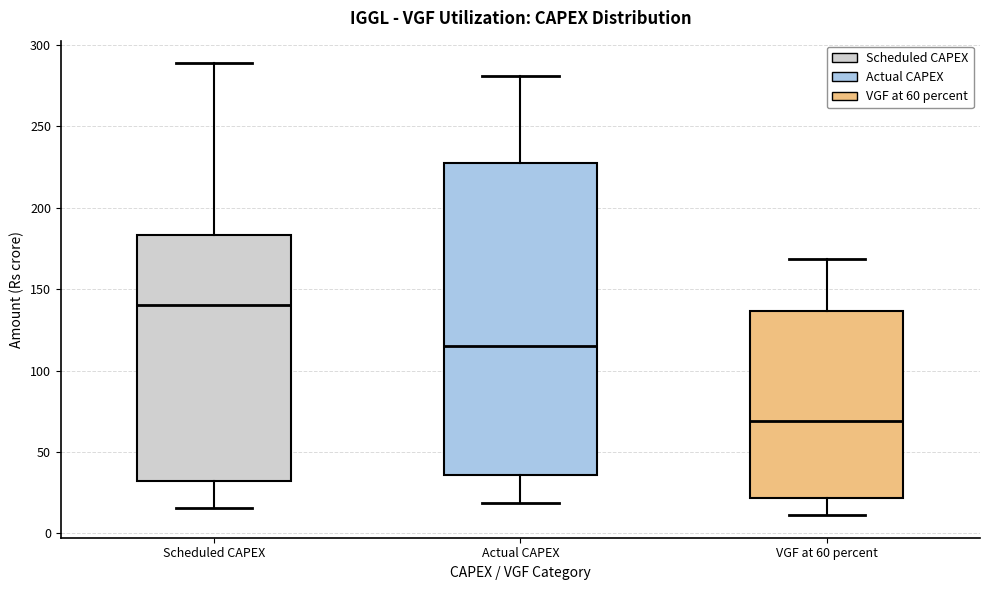

Reading left to right, transcribe this box plot: for each box, give where its median line is, the range the box spans, and where its two whiskers end, as read against the y-axis. The values are not printed on the chart, so give them approximately, as read against the axis.

Scheduled CAPEX: median 140, box 30 to 185, whiskers 15 to 290
Actual CAPEX: median 115, box 35 to 225, whiskers 20 to 280
VGF at 60 percent: median 70, box 20 to 135, whiskers 10 to 170